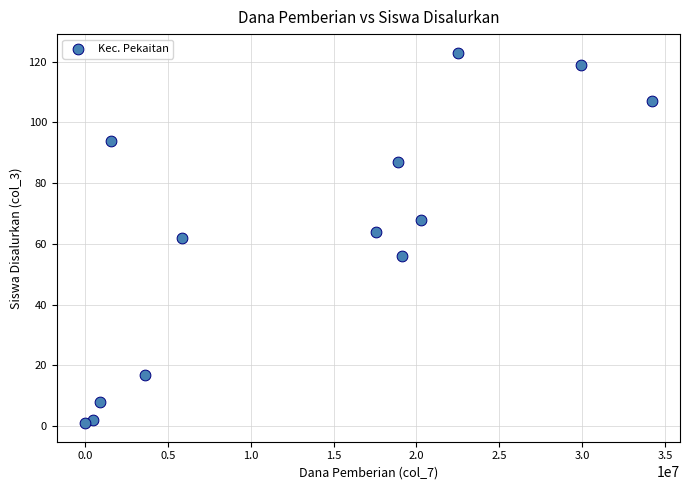

What is the range of Y values (max minus min)?

122